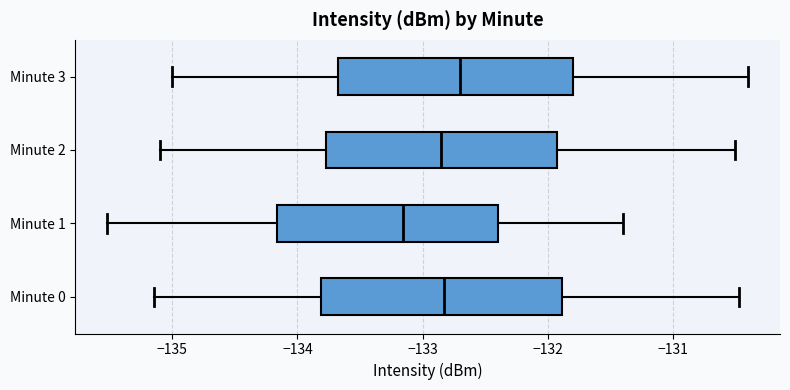

Reading bottom to top, transcribe this box plot: for each box, give where its median line is, the range the box spans, and where its two whiskers end, as read against the x-axis. The values are not printed on the chart, so give them approximately, as read against the axis.

Minute 0: median -132.8, box -133.8 to -131.9, whiskers -135.1 to -130.5
Minute 1: median -133.2, box -134.2 to -132.4, whiskers -135.5 to -131.4
Minute 2: median -132.8, box -133.8 to -131.9, whiskers -135.1 to -130.5
Minute 3: median -132.7, box -133.7 to -131.8, whiskers -135.0 to -130.4